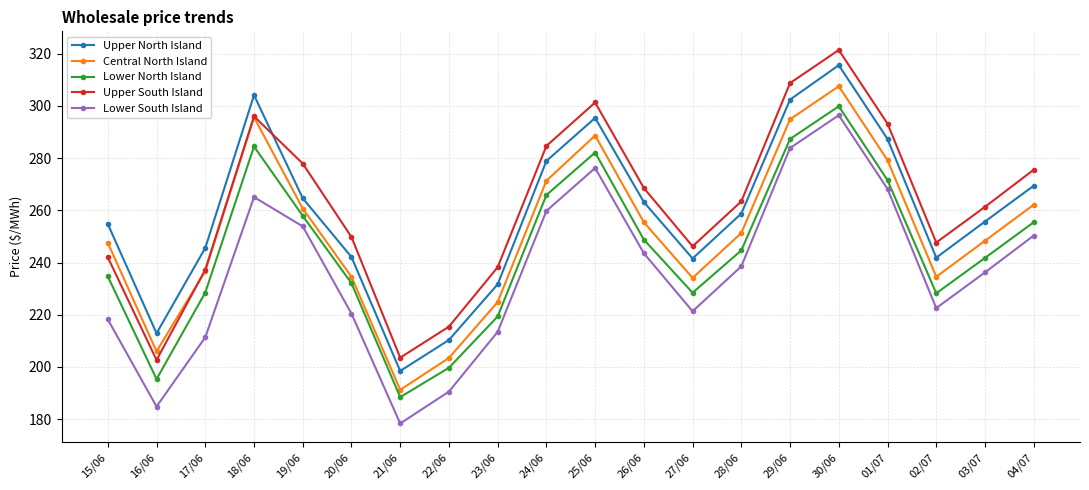

Where is the first local maximum for Upper North Island?

18/06